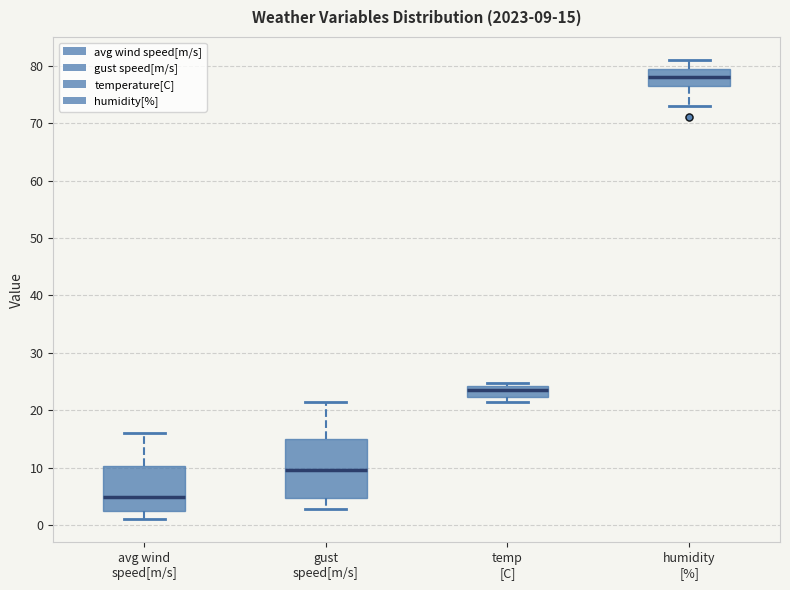

Which box is the tallest, from its lower edge to its upper edge?

gust speed[m/s]